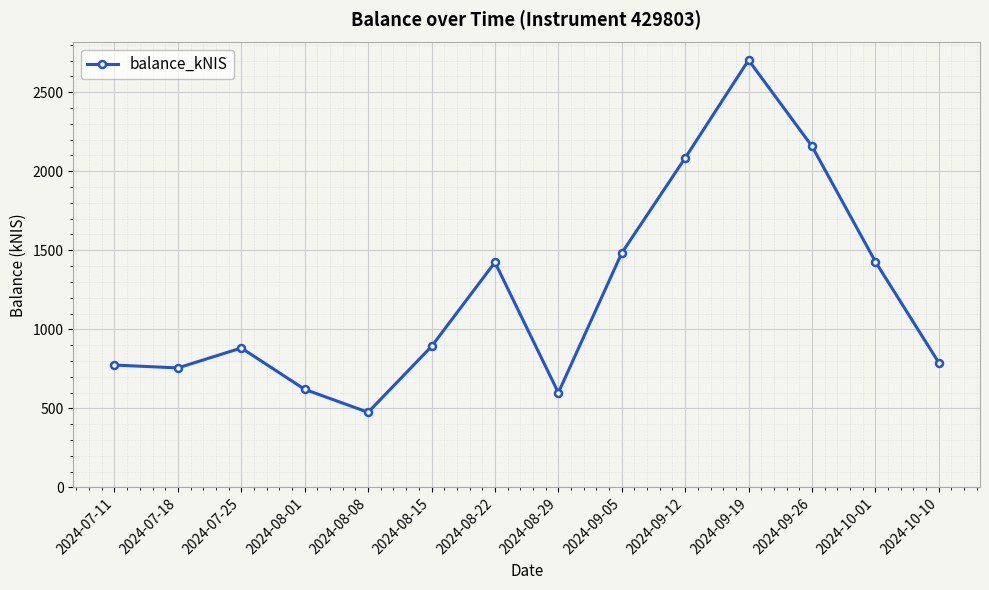

What is the value of the 13th point from the left?

1428.0